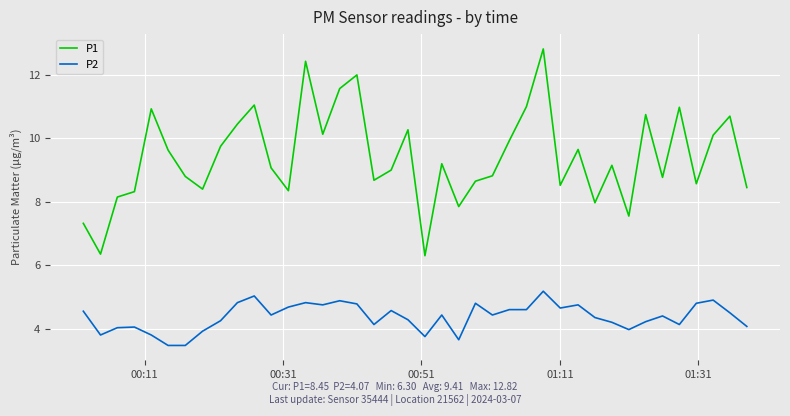

What is the difference between the maximum and minimum values in the P2 series?

1.7